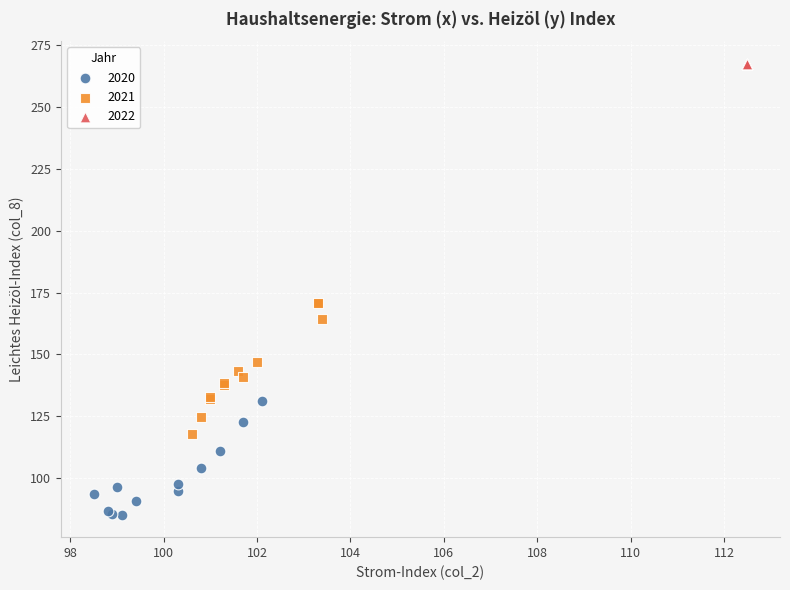

Which series reaches the minimum Y coordinate?

2020